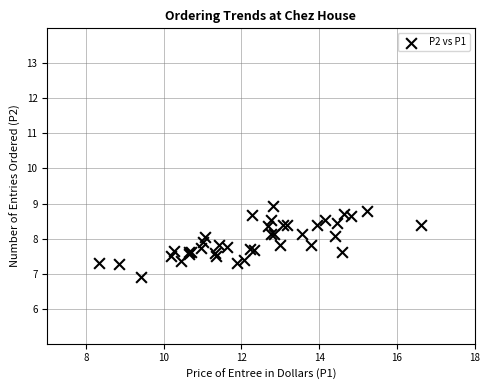

What Y value in the scatter plot is closest to 7?

6.9